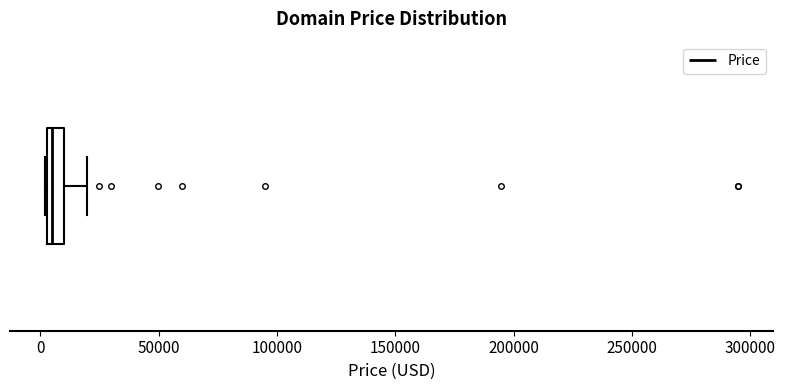

Where is the left edge of the box on the x-axis? The values are not printed on the chart, so give them approximately, as read against the axis.

5000